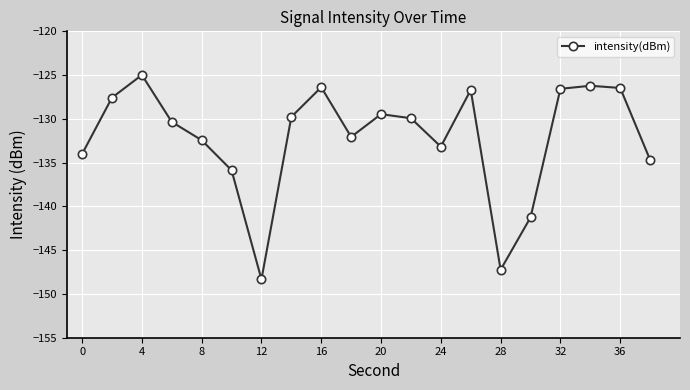

What is the value of the 14th point from the left?

-126.7